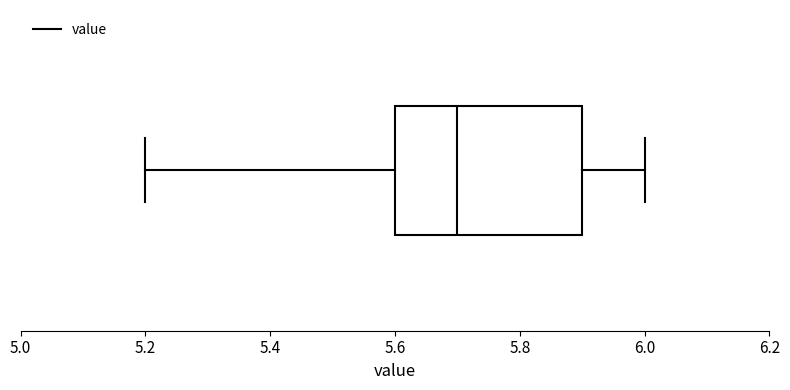

Read this box plot against the x-axis: the position of the median line, the range covered by the box, and the ends of both whiskers. The values are not printed on the chart, so give them approximately, as read against the axis.

median 5.7, box 5.6 to 5.9, whiskers 5.2 to 6.0